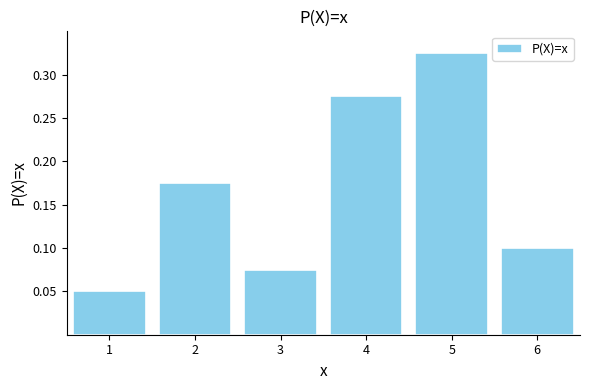

How many values are between 0 and 1?

6